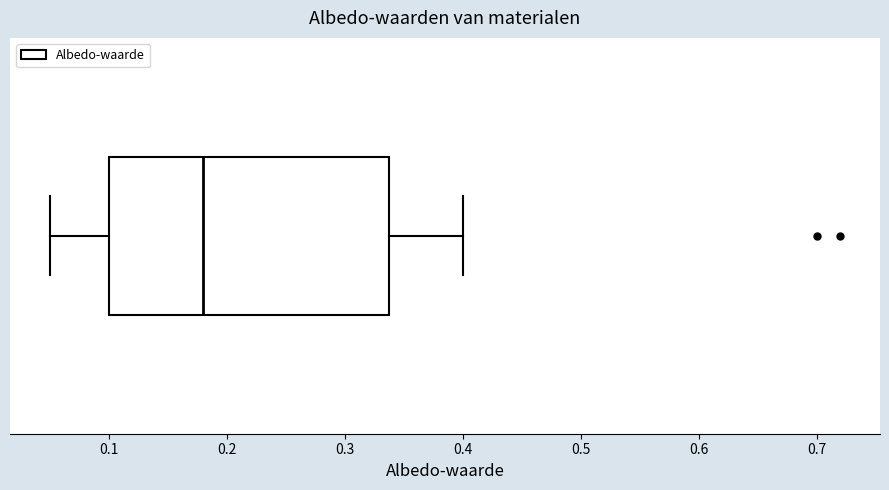

Where does the right whisker of the box end on the x-axis? The values are not printed on the chart, so give them approximately, as read against the axis.

0.40